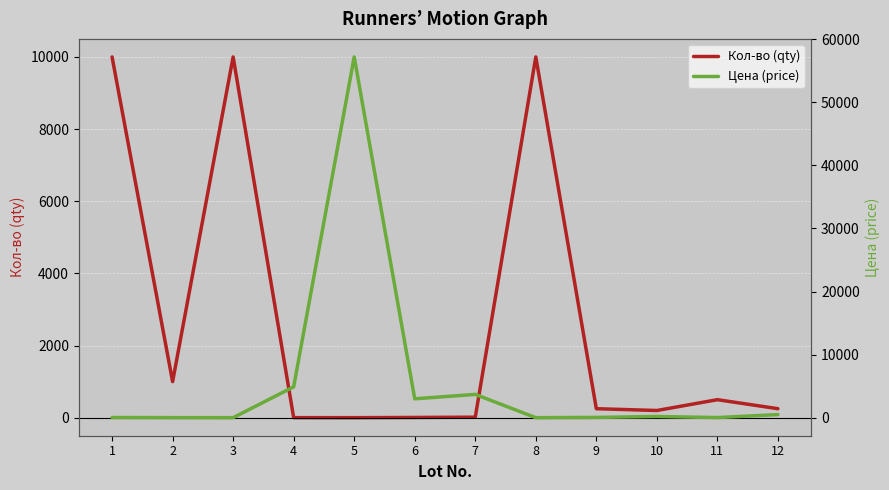

What is the sum of the Цена (price) values at 6 and 5?

60200.0